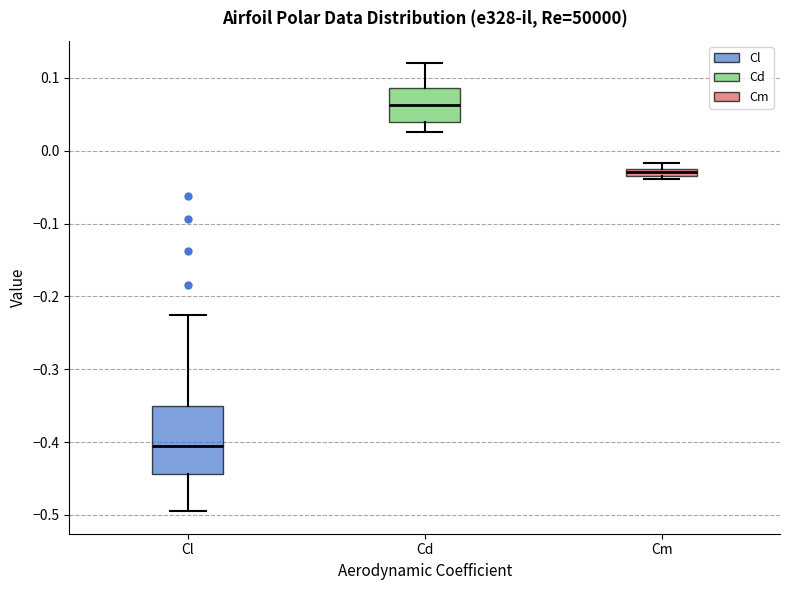

Where does the median line of the box for Cl sit on the y-axis? The values are not printed on the chart, so give them approximately, as read against the axis.

-0.41